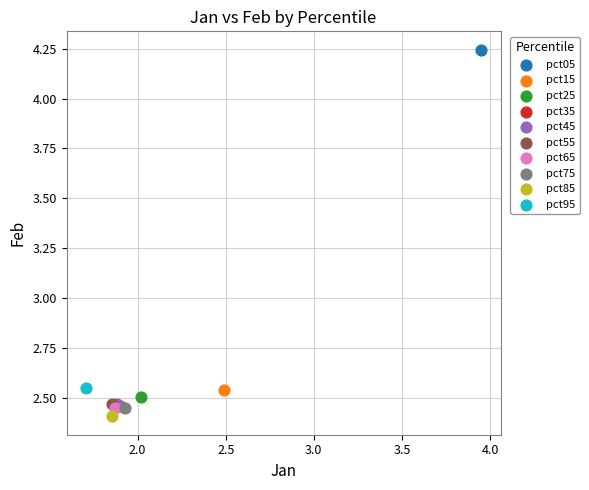

Which series contains the highest Y value?

pct05